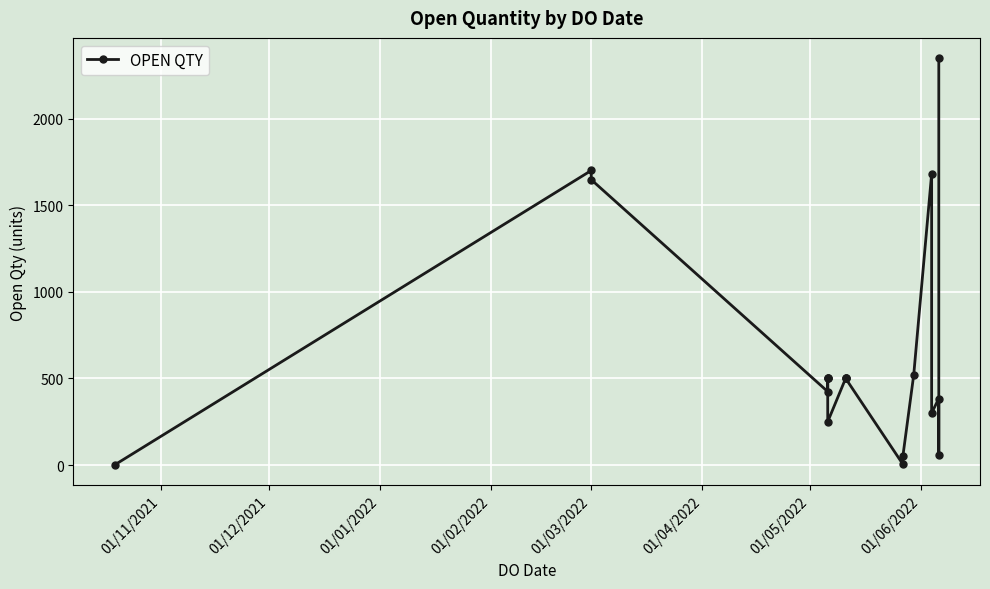

Read the value at 01/05/2022, to the nearest 50.

500